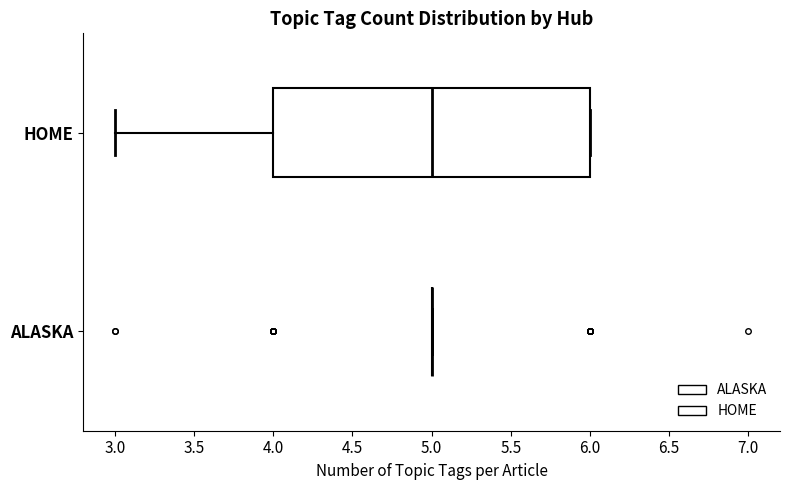

Reading bottom to top, read every box against the x-axis: the position of its median line, the range the box covers, and the ends of its whiskers. The values are not printed on the chart, so give them approximately, as read against the axis.

ALASKA: box collapsed to a line at 5, whiskers 5 to 5
HOME: median 5, box 4 to 6, whiskers 3 to 6